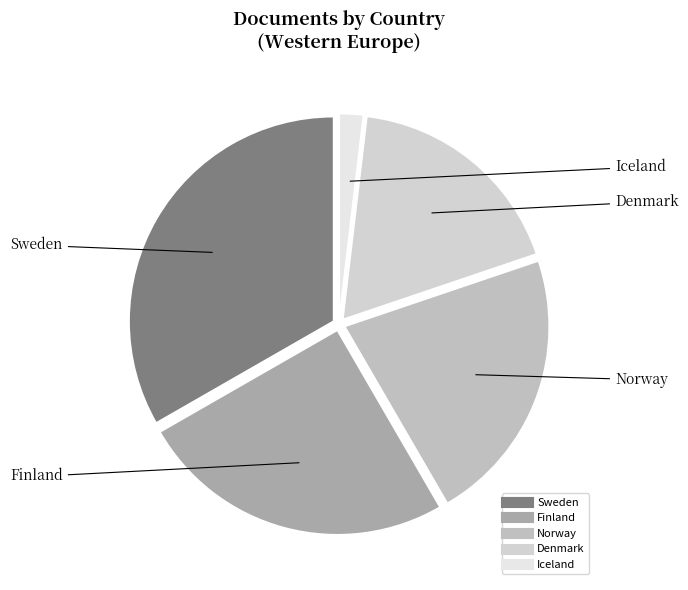

Combined, do Denmark and Iceland account for over 50%?

No